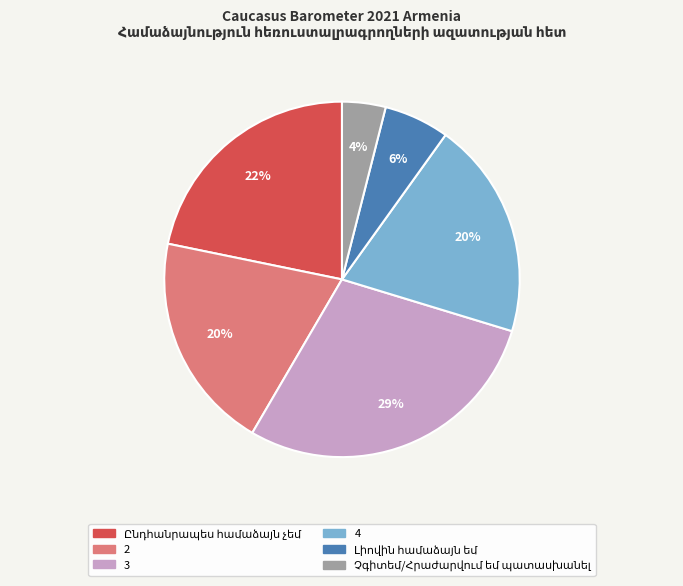

Is it true that 4 is 20% of the pie?

True